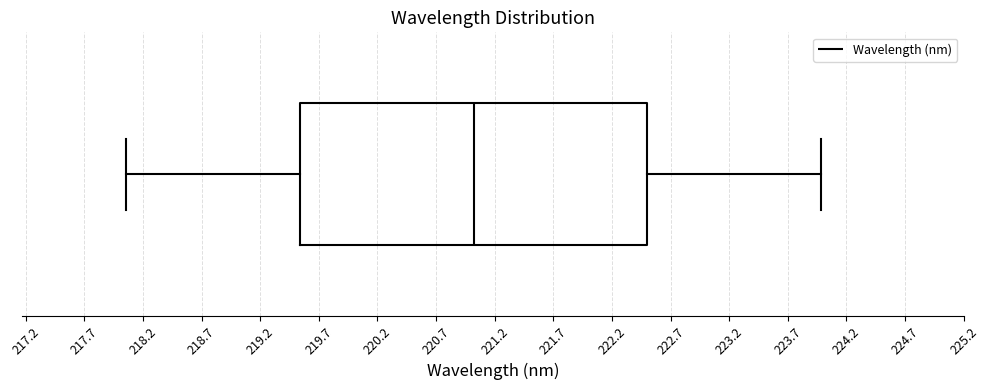

Where is the left edge of the box on the x-axis? The values are not printed on the chart, so give them approximately, as read against the axis.

219.55